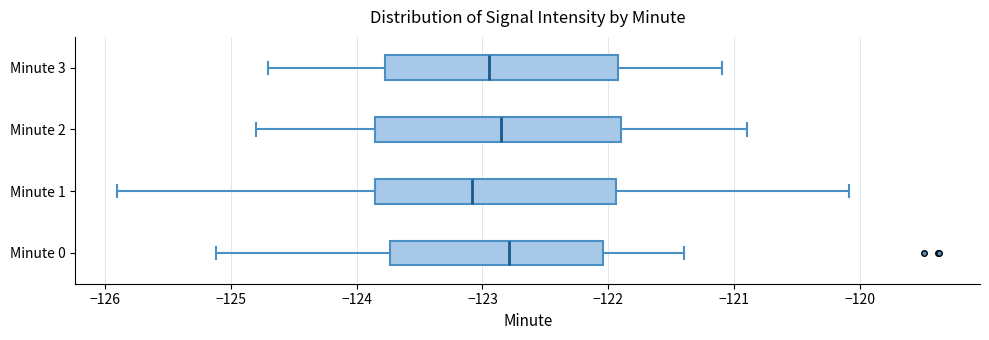

Which box has the furthest to the left median line?

Minute 1